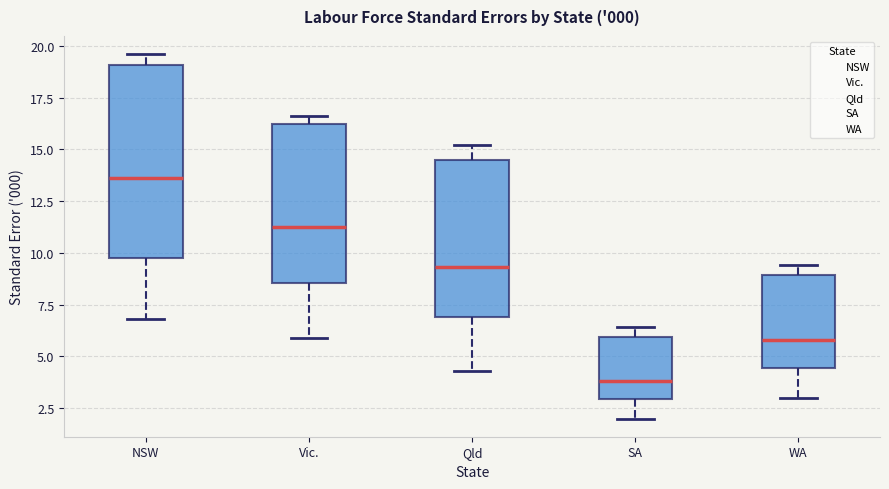

Comparing the boxes themselves (not the whiskers), which one is the tallest?

NSW